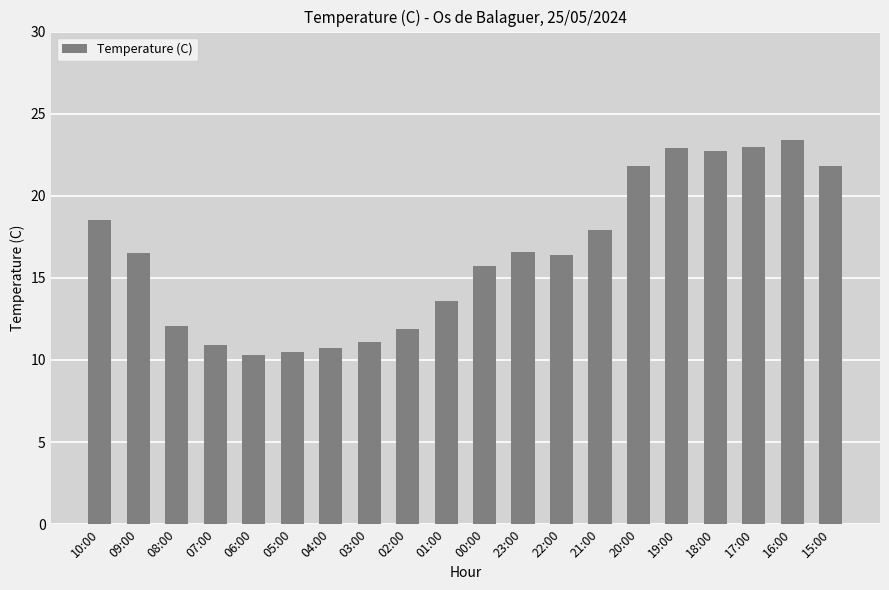

Approximately how many times larger is the value at 21:00 compared to 01:00?

1.3